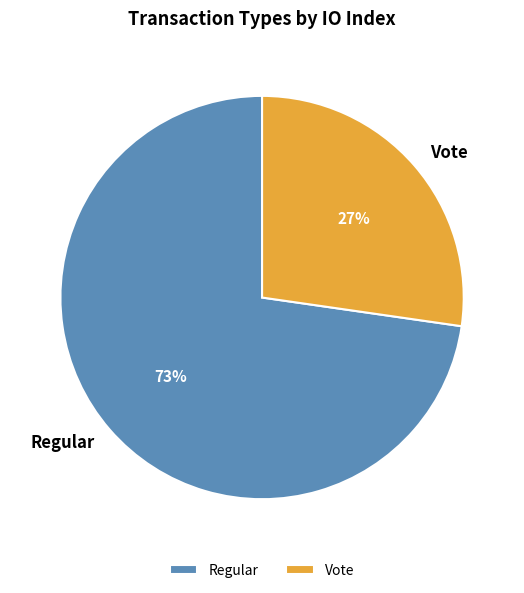

True or false: Regular accounts for 73% of the total.

True